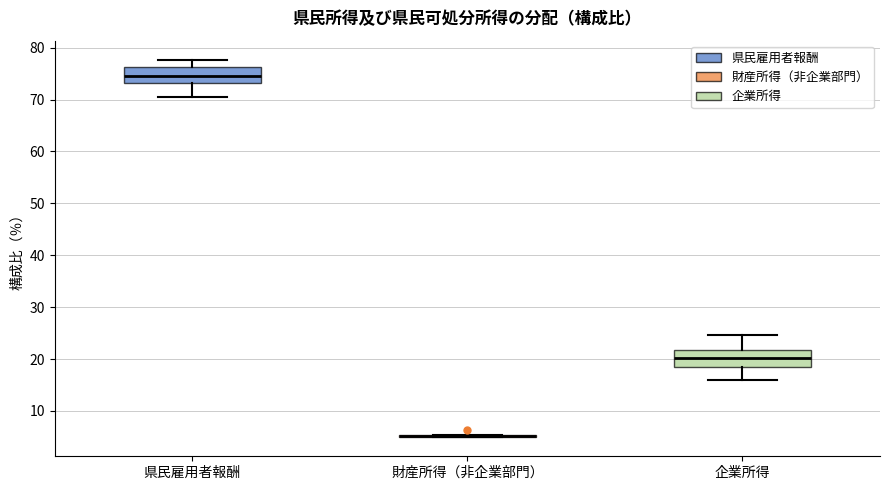

Reading left to right, transcribe this box plot: for each box, give where its median line is, the range the box spans, and where its two whiskers end, as read against the y-axis. The values are not printed on the chart, so give them approximately, as read against the axis.

県民雇用者報酬: median 75, box 73 to 76, whiskers 70 to 78
財産所得（非企業部門）: box collapsed to a line at 5, whiskers 5 to 5
企業所得: median 20, box 19 to 22, whiskers 16 to 25